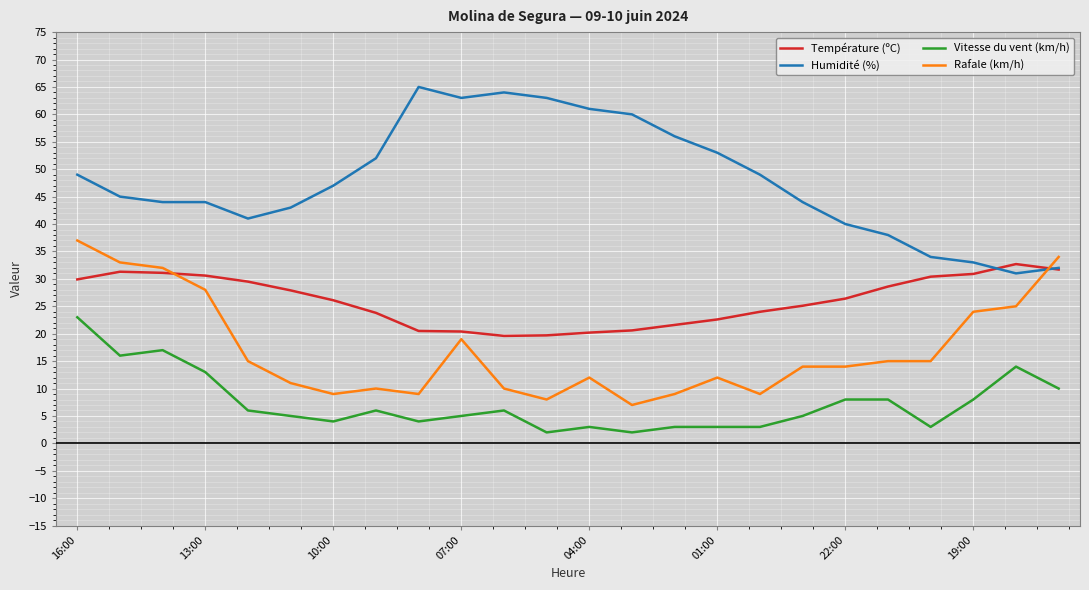

Rank the series by their maximum value, from highest to lowest.

Humidité (%), Rafale (km/h), Température (ºC), Vitesse du vent (km/h)